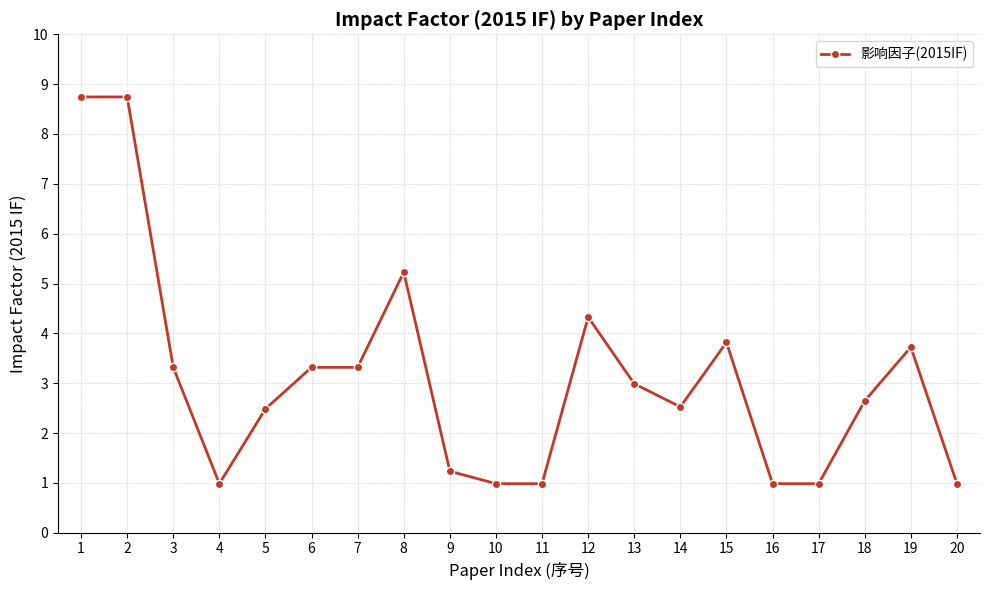

The value at 19 is 0.8. True or false?

False